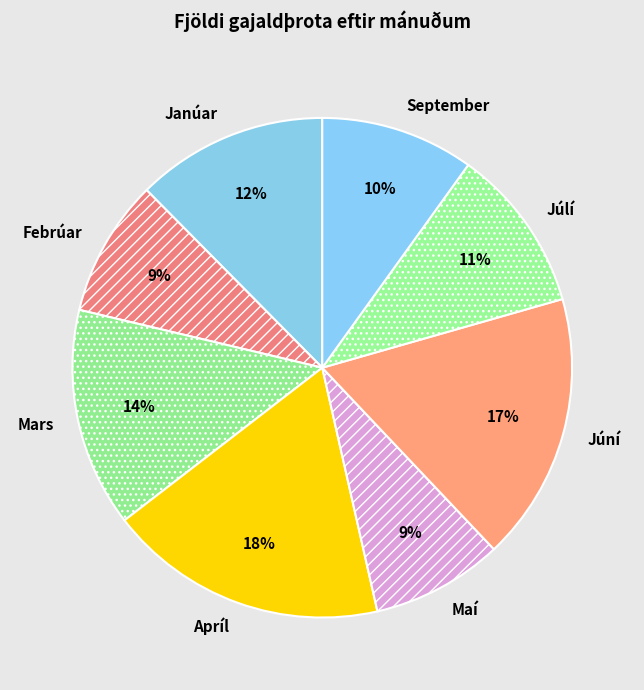

Is it true that Júlí is 24% of the pie?

False